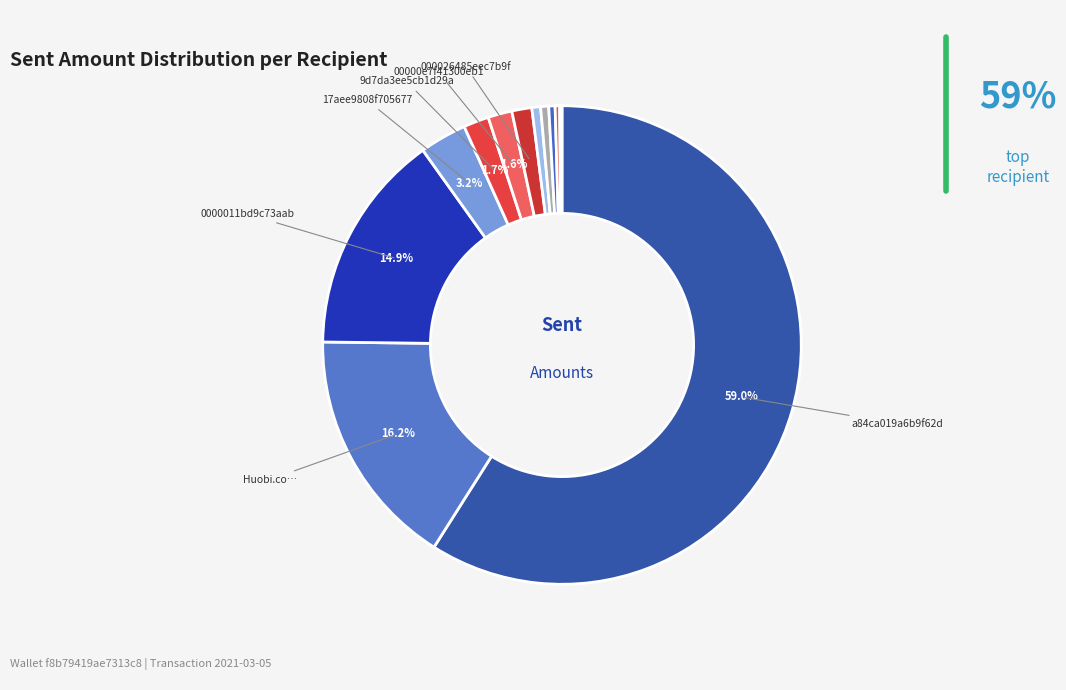

How many slices are in this pie chart?

12